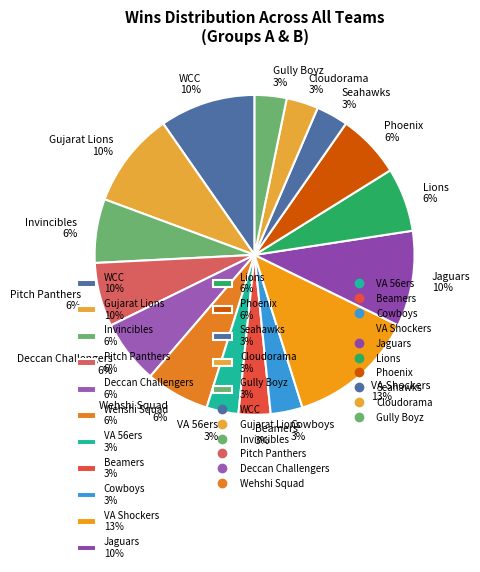

What percentage is the Cloudorama 3% slice, to the nearest percent?

3%